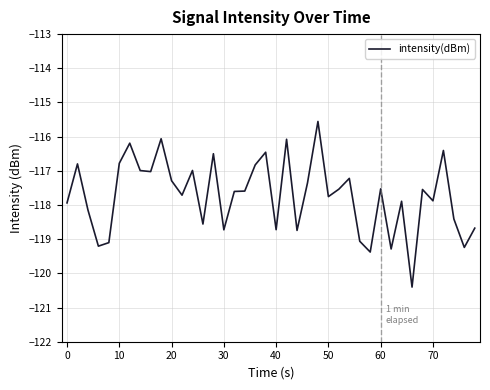

What is the difference between the maximum and minimum values?

4.8